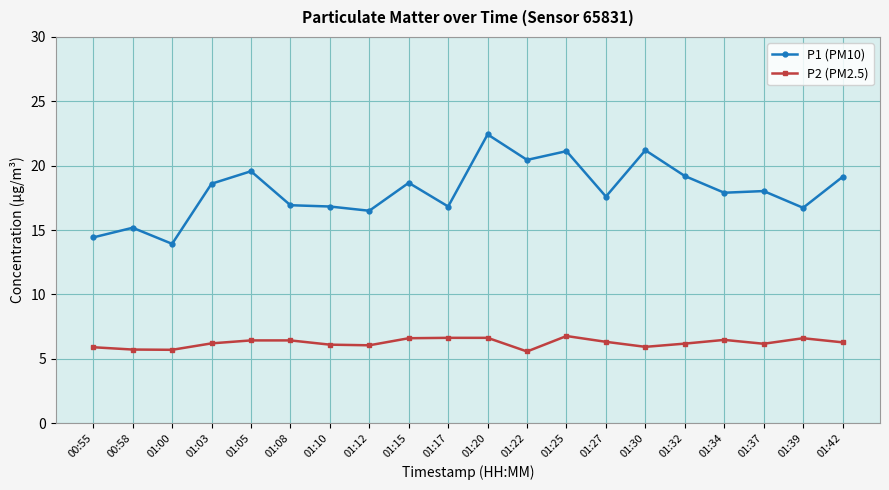

What is the maximum value shown in the chart?

22.4